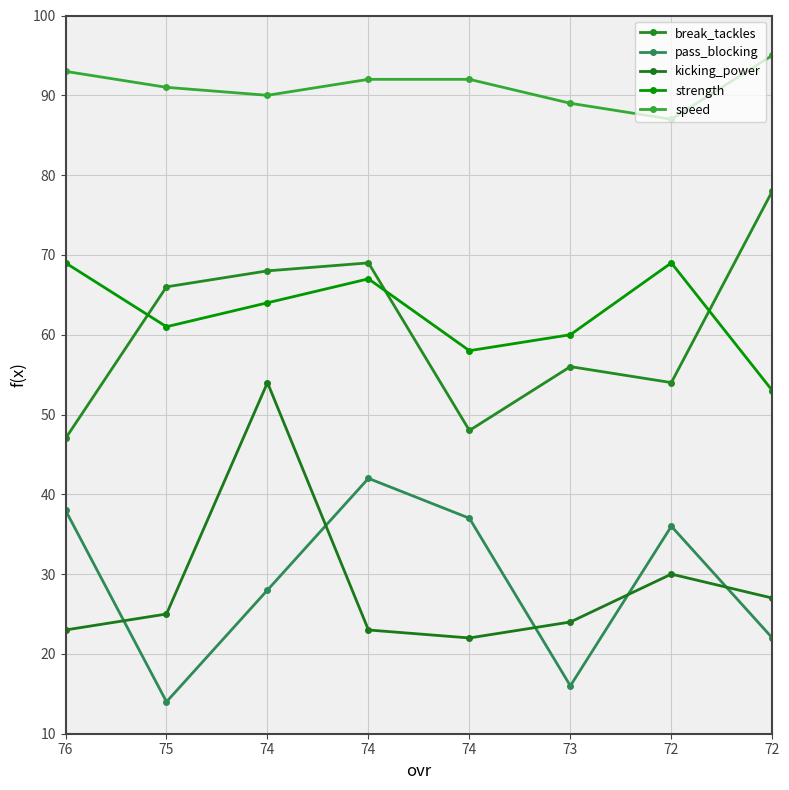

True or false: speed and break_tackles cross at least once.

False